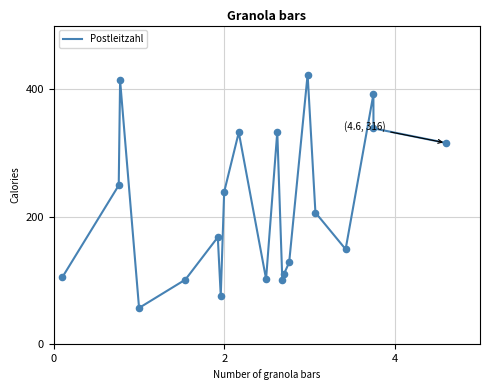

What is the maximum value shown in the chart?

423.1